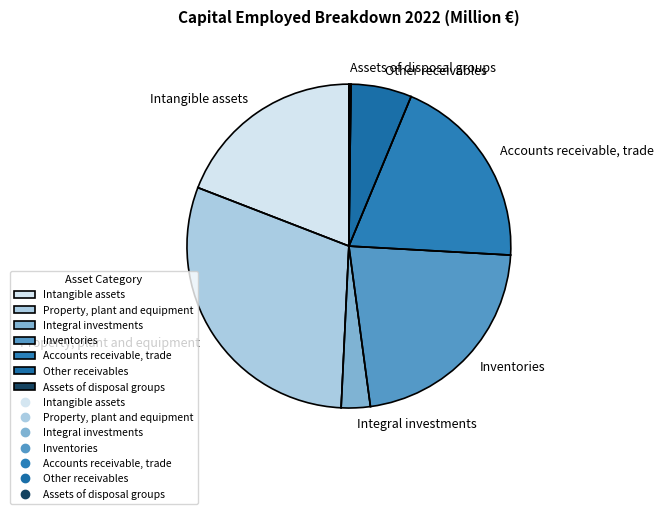

Does Inventories account for over 50% of the chart?

No